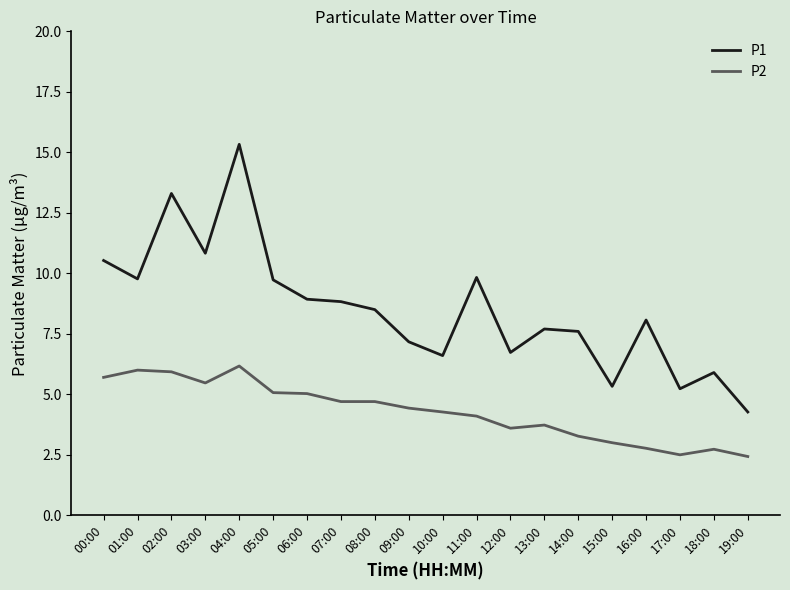

True or false: P1 and P2 intersect in this chart.

False